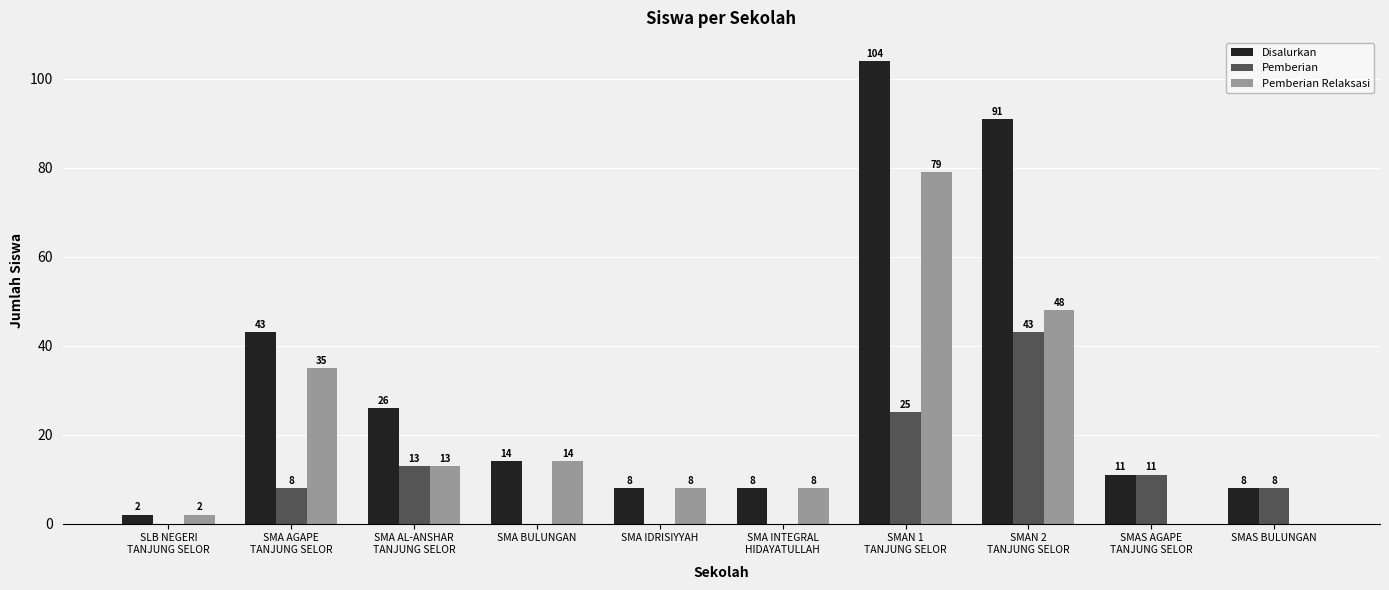

What is the average value of the Disalurkan series?

32